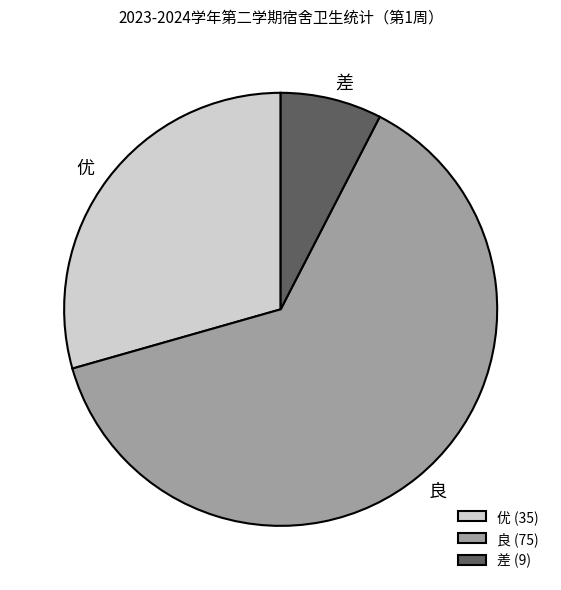

Do 优 and 差 together represent more than half of the pie?

No